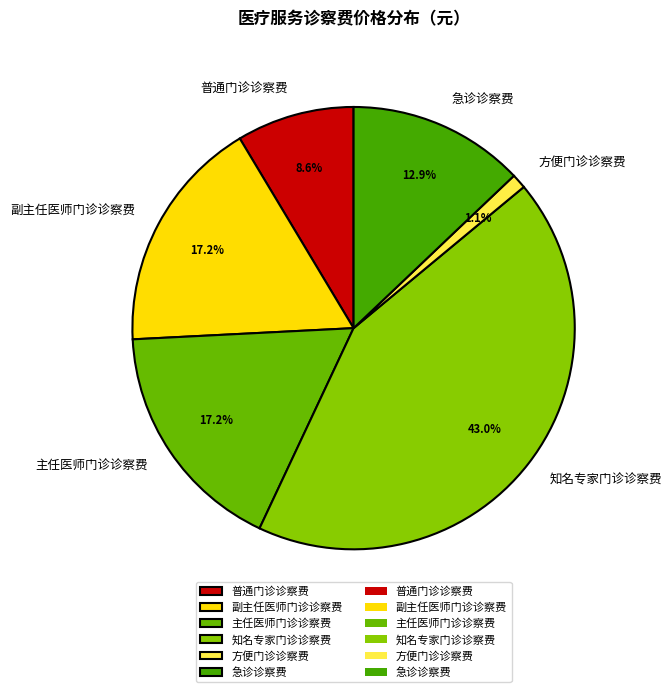

Which category has the biggest portion of the pie?

知名专家门诊诊察费